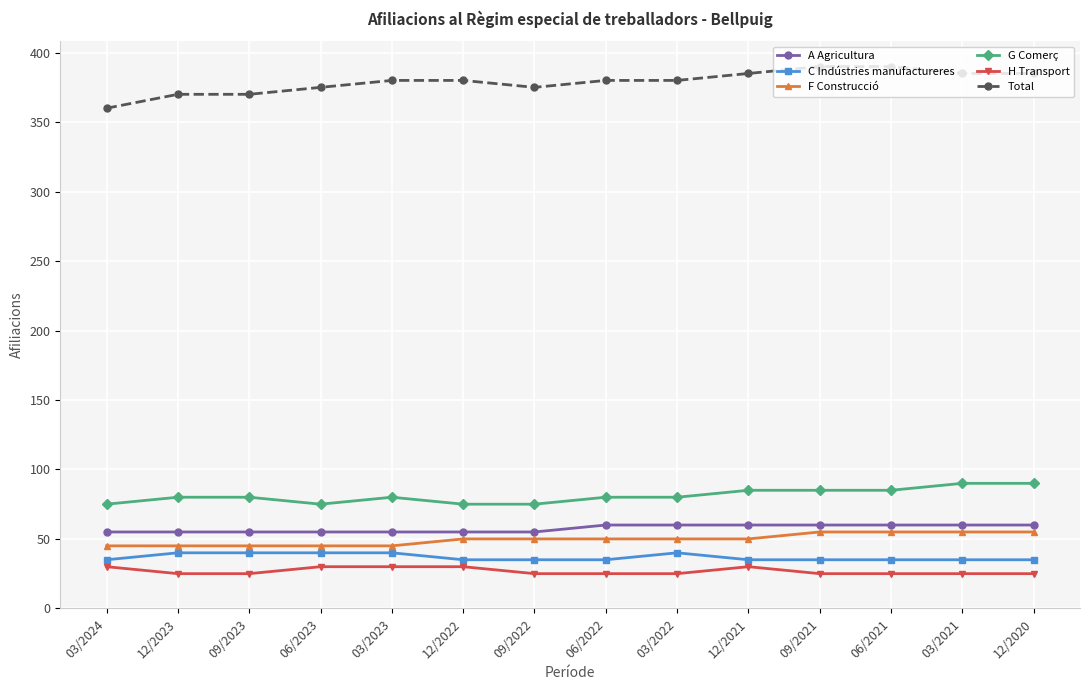

The value of F Construcció at 12/2022 is 50. True or false?

True